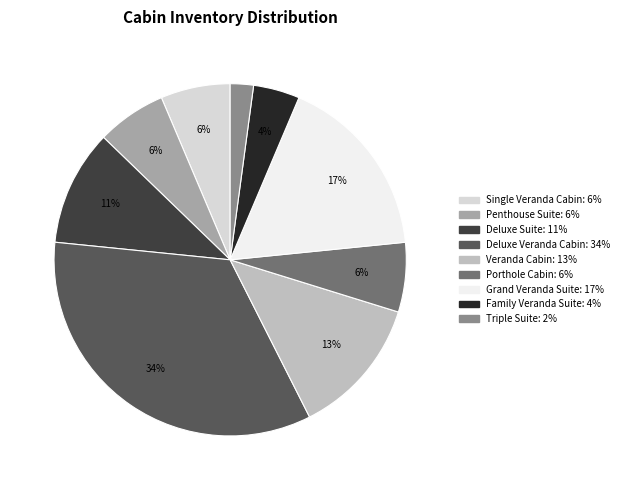

Is Penthouse Suite the majority of the pie?

No